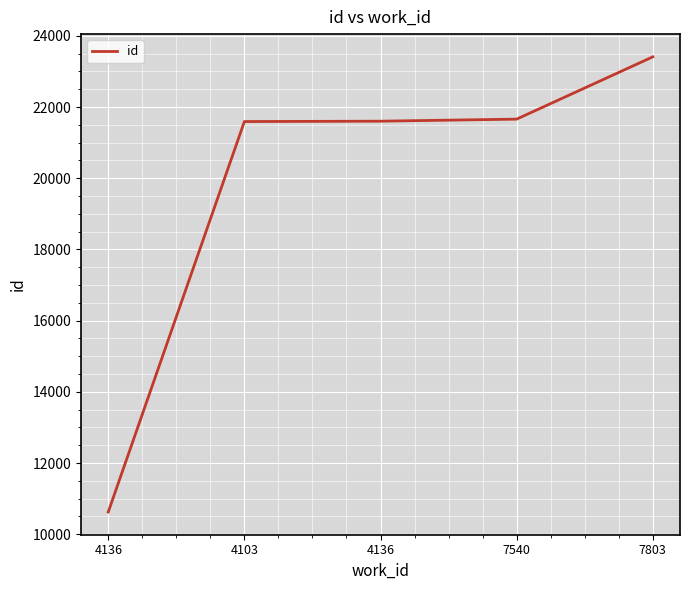

Between 4136 and 4136, which is larger?

4136